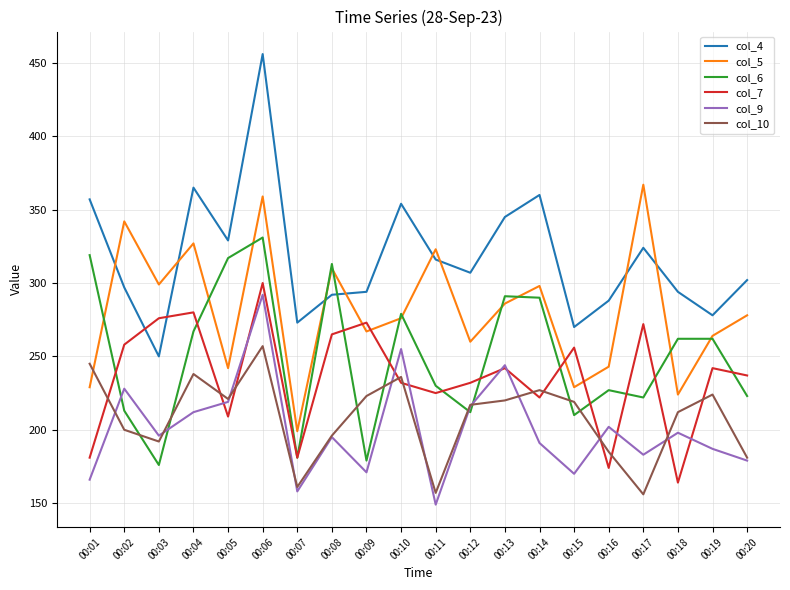

Where is the first local minimum for col_7?

00:05